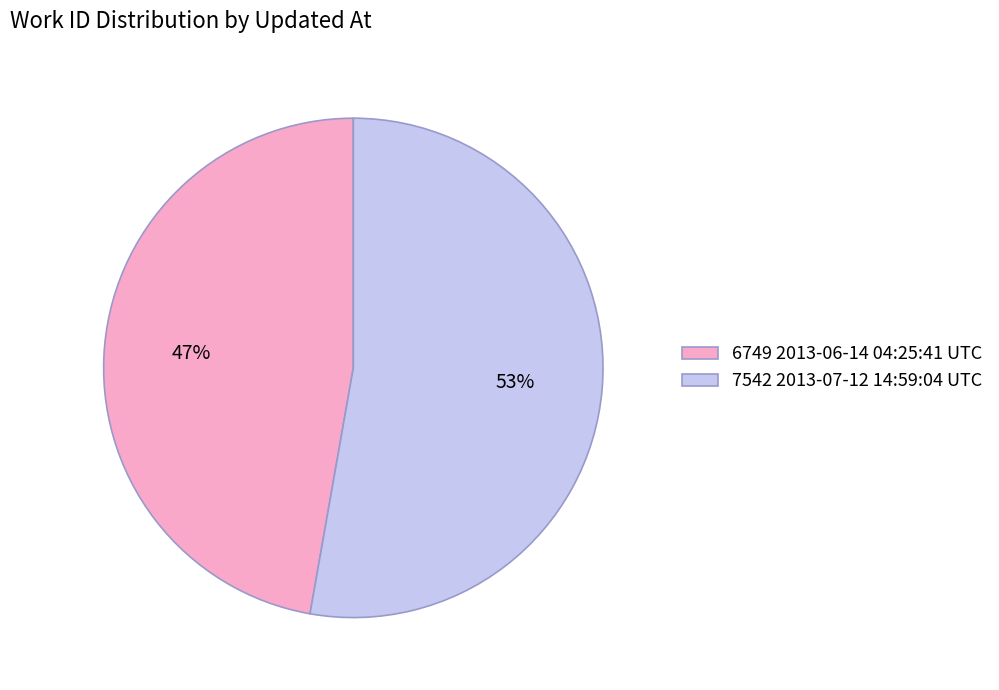

To the nearest percent, what percentage of the pie is 7542 2013-07-12 14:59:04 UTC?

53%